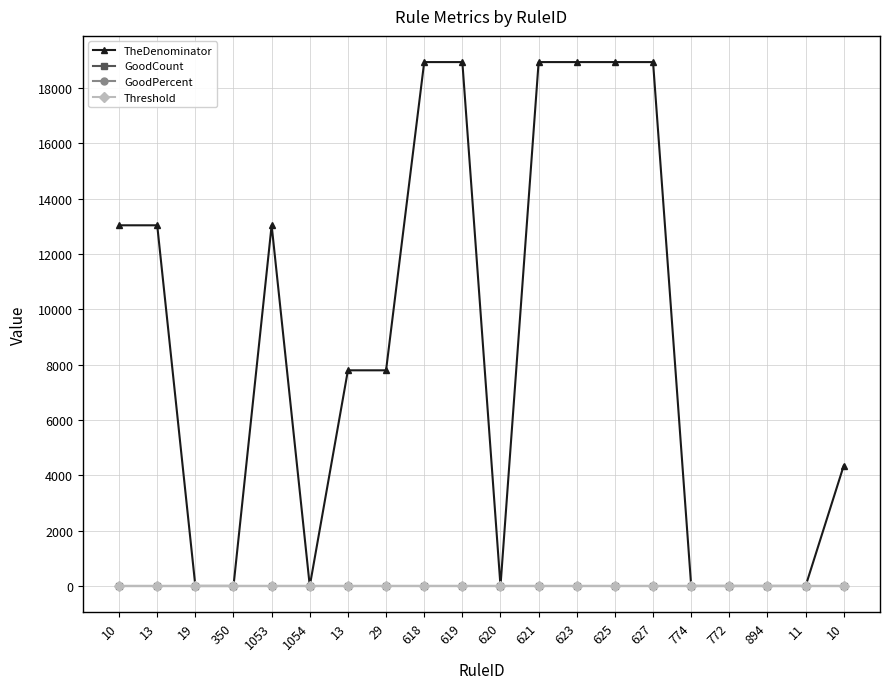

How many interior local peaks does the Threshold series have?

3